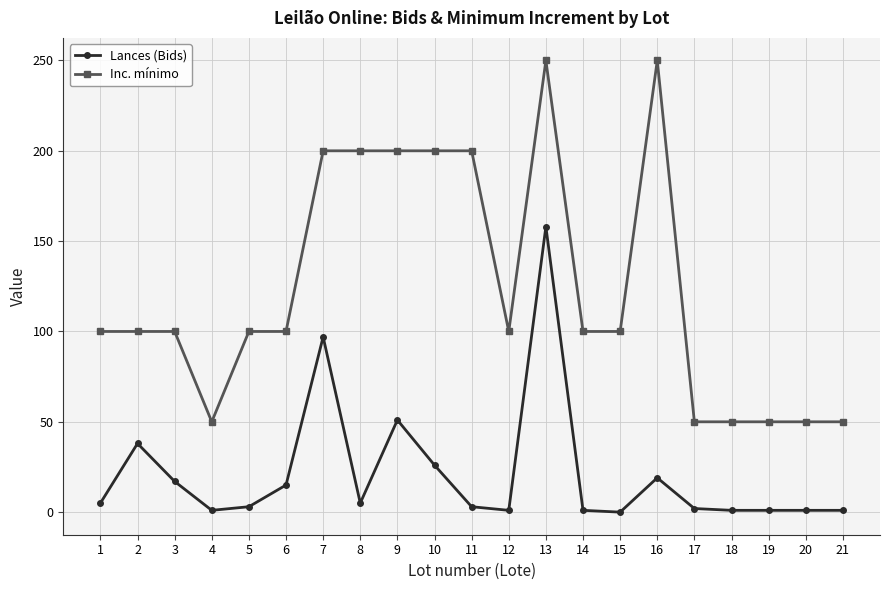

At which category does Lances (Bids) reach its first local peak?

2